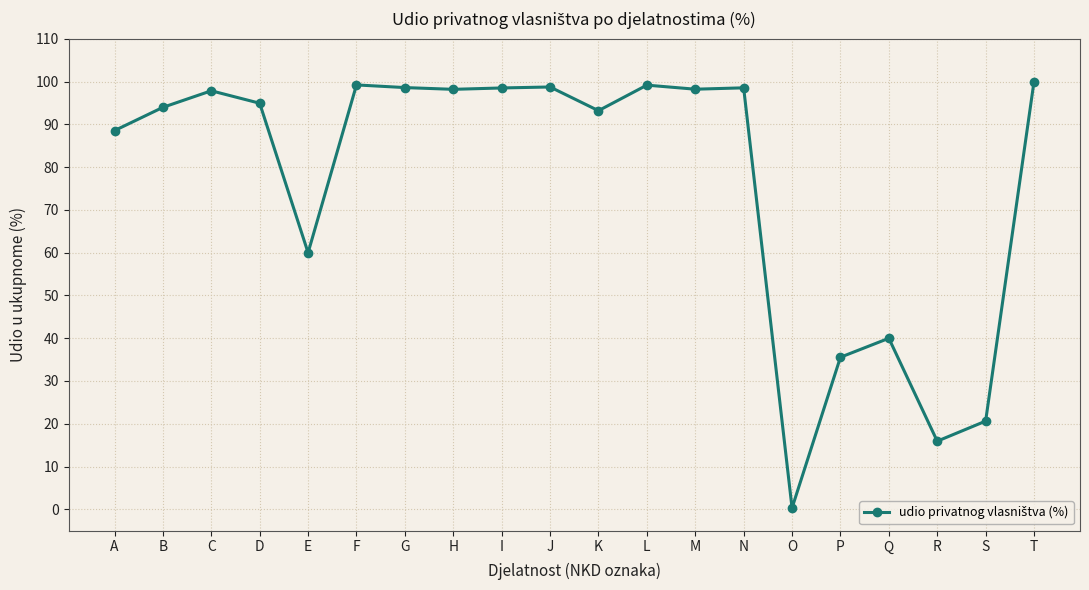

Read the value at L.

99.2